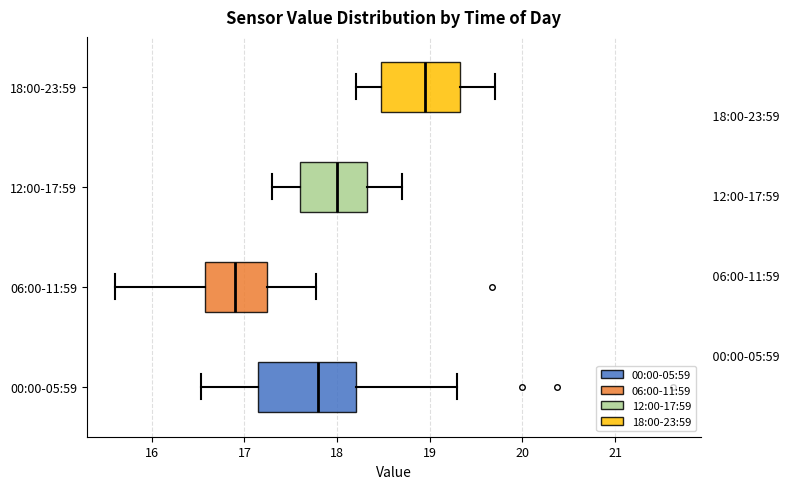

Which box's median line is the furthest to the left?

06:00-11:59